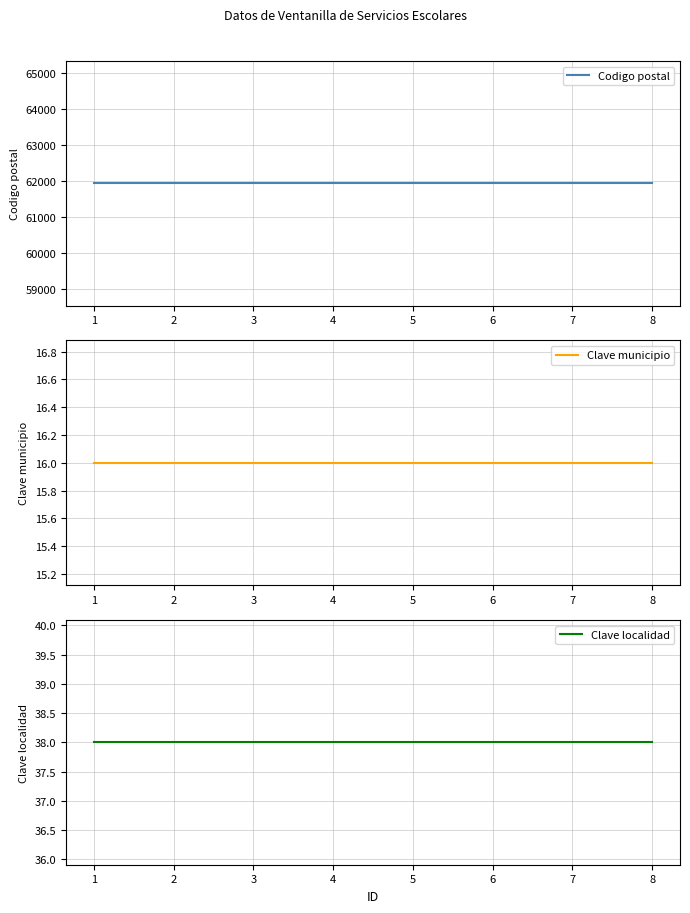

Where is Clave municipio nearest to the value 16?

1